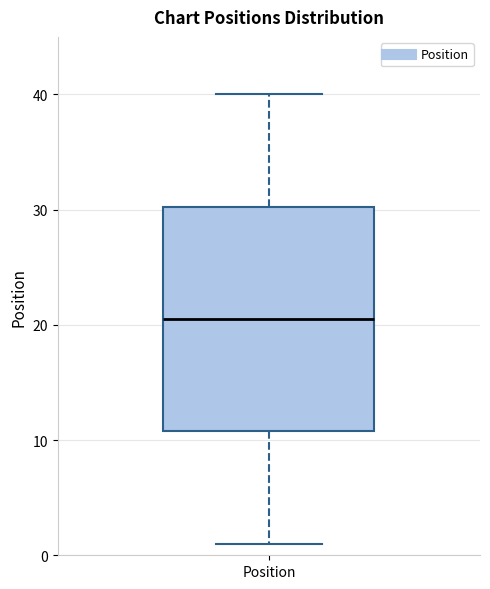

Transcribe this box plot: give where the median line is, the range the box spans, and where the two whiskers end, as read against the y-axis. The values are not printed on the chart, so give them approximately, as read against the axis.

median 21, box 11 to 30, whiskers 1 to 40